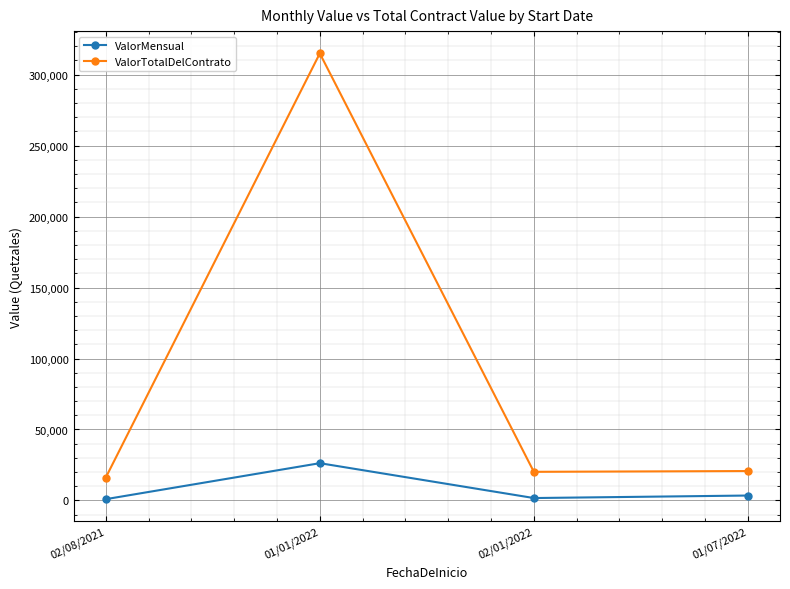

Where does the ValorTotalDelContrato series first go above 20700?

01/01/2022